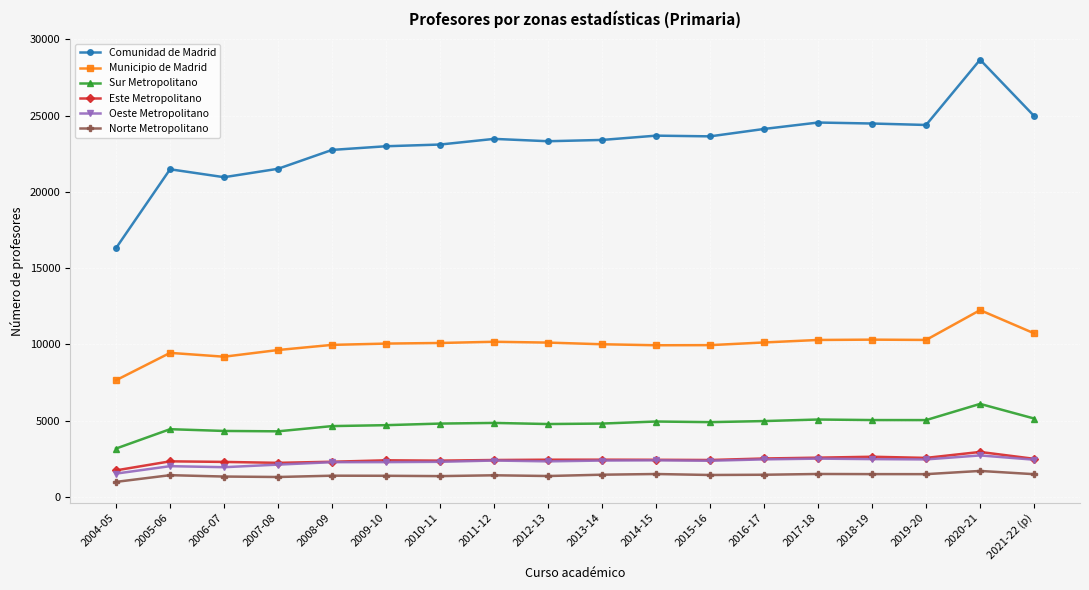

At how many categories does at least one series exceed 3823?

18